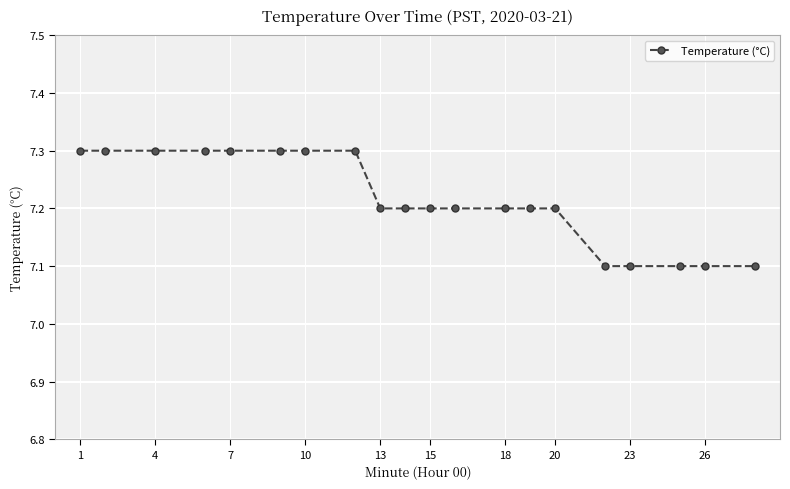

How many values are between 7 and 8?

20